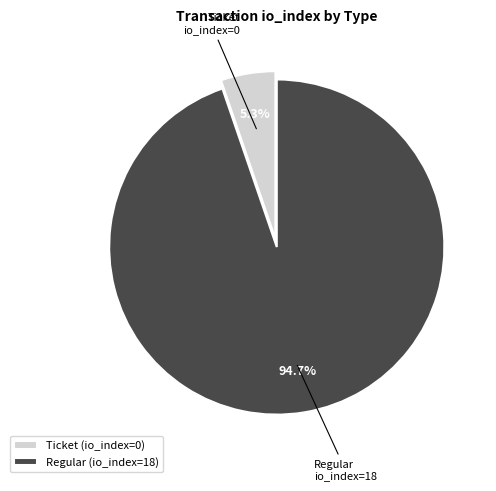

Which slice is the largest?

Regular (io_index=18)